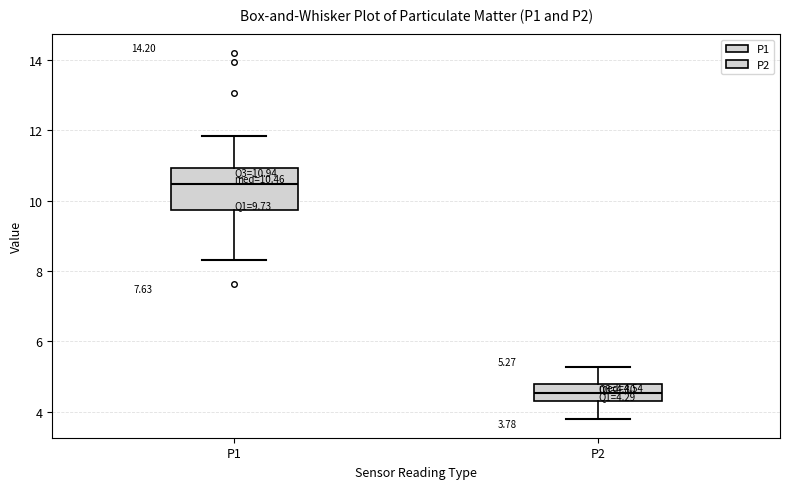

Which box has the highest median line?

P1